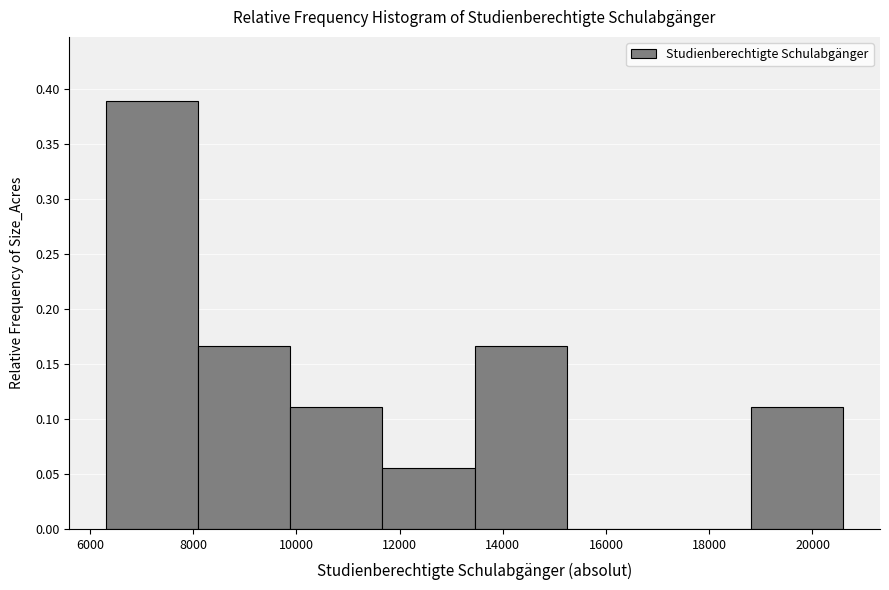

Which range on the x-axis has the tallest bar?

6400 to 8000